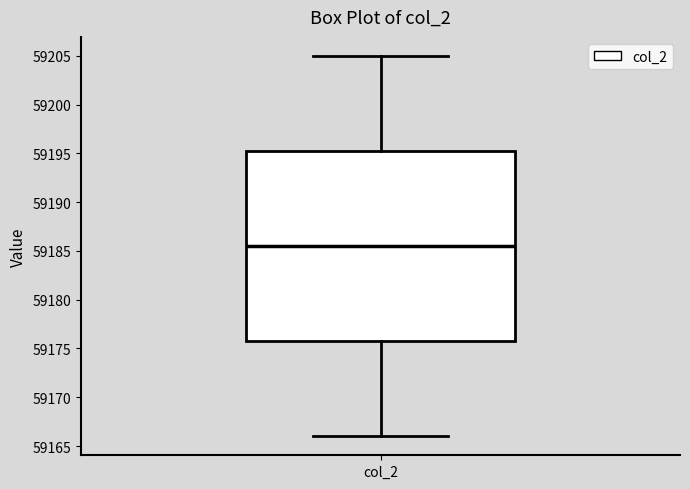

Where is the upper edge of the box for col_2 on the y-axis? The values are not printed on the chart, so give them approximately, as read against the axis.

59195.5